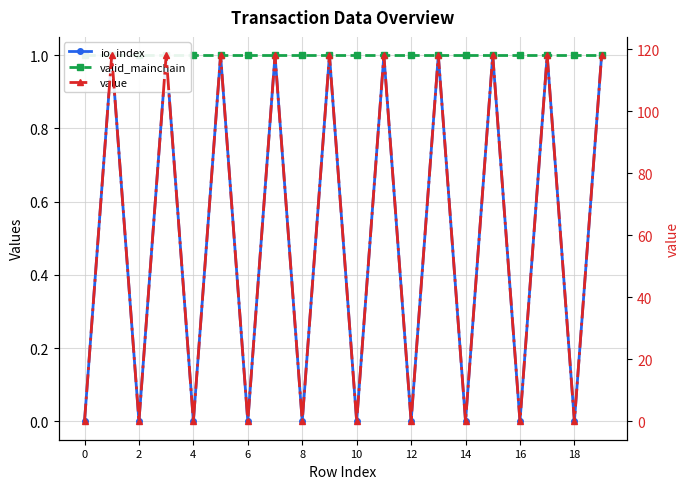

The value of valid_mainchain at 6 is 1.0. True or false?

True